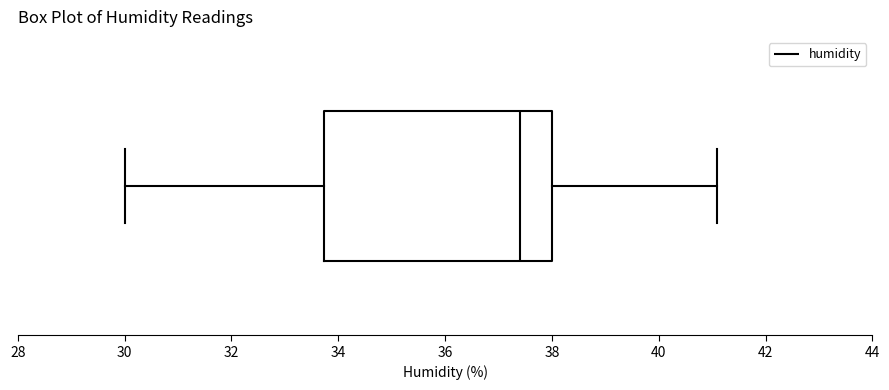

Where is the left edge of the box on the x-axis? The values are not printed on the chart, so give them approximately, as read against the axis.

33.8